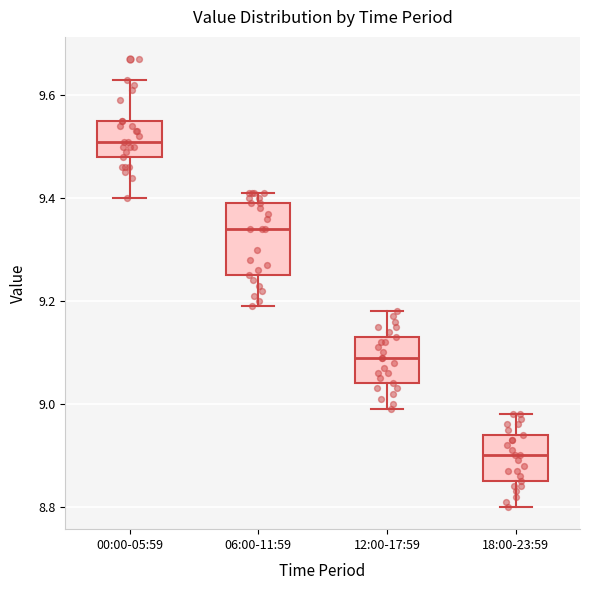

Which box is the tallest, from its lower edge to its upper edge?

06:00-11:59